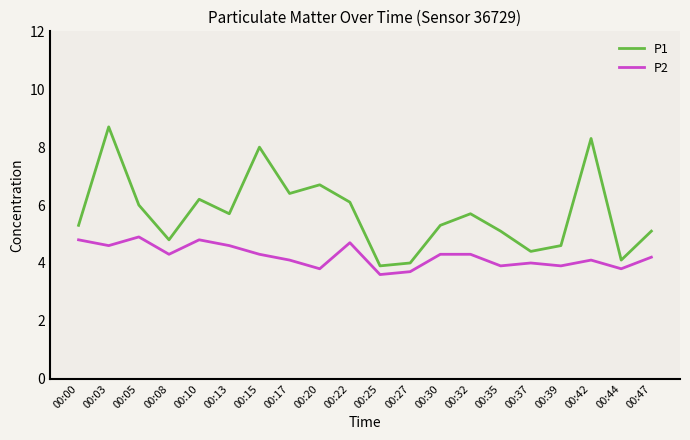

What is the total value across all series at 00:05?

10.9